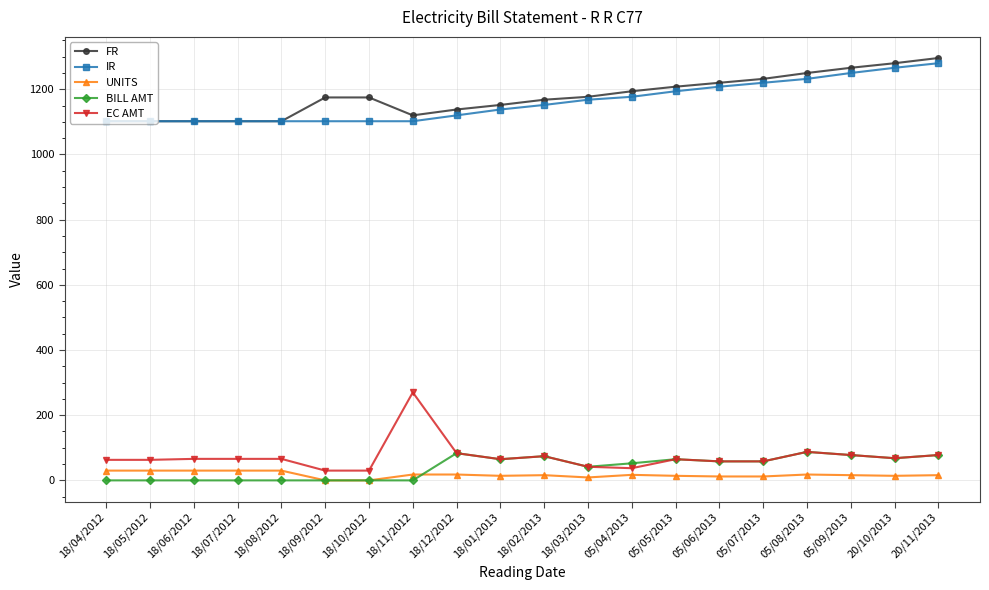

What is the label of the 6th point from the left?

18/09/2012